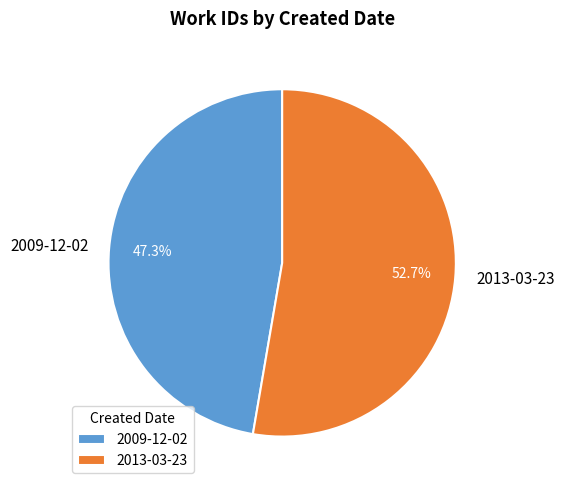

Combined, what portion of the pie is 2009-12-02 and 2013-03-23?

100.0%